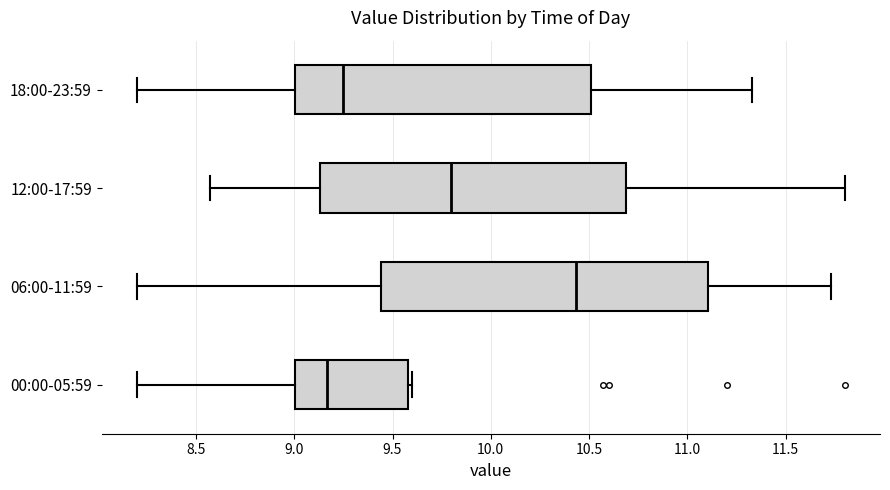

Reading bottom to top, transcribe this box plot: for each box, give where its median line is, the range the box spans, and where its two whiskers end, as read against the x-axis. The values are not printed on the chart, so give them approximately, as read against the axis.

00:00-05:59: median 9.15, box 9.00 to 9.60, whiskers 8.20 to 9.60 (just right of the box's right edge)
06:00-11:59: median 10.45, box 9.45 to 11.10, whiskers 8.20 to 11.75
12:00-17:59: median 9.80, box 9.15 to 10.70, whiskers 8.55 to 11.80
18:00-23:59: median 9.25, box 9.00 to 10.50, whiskers 8.20 to 11.35